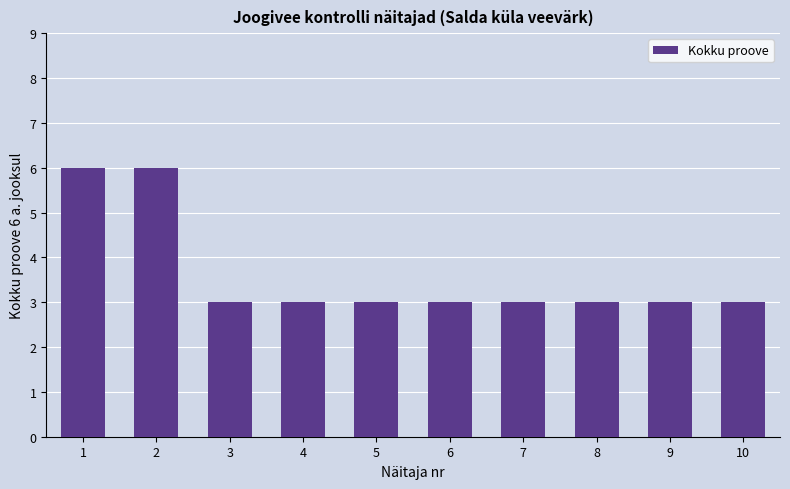

What is the greatest value displayed?

6